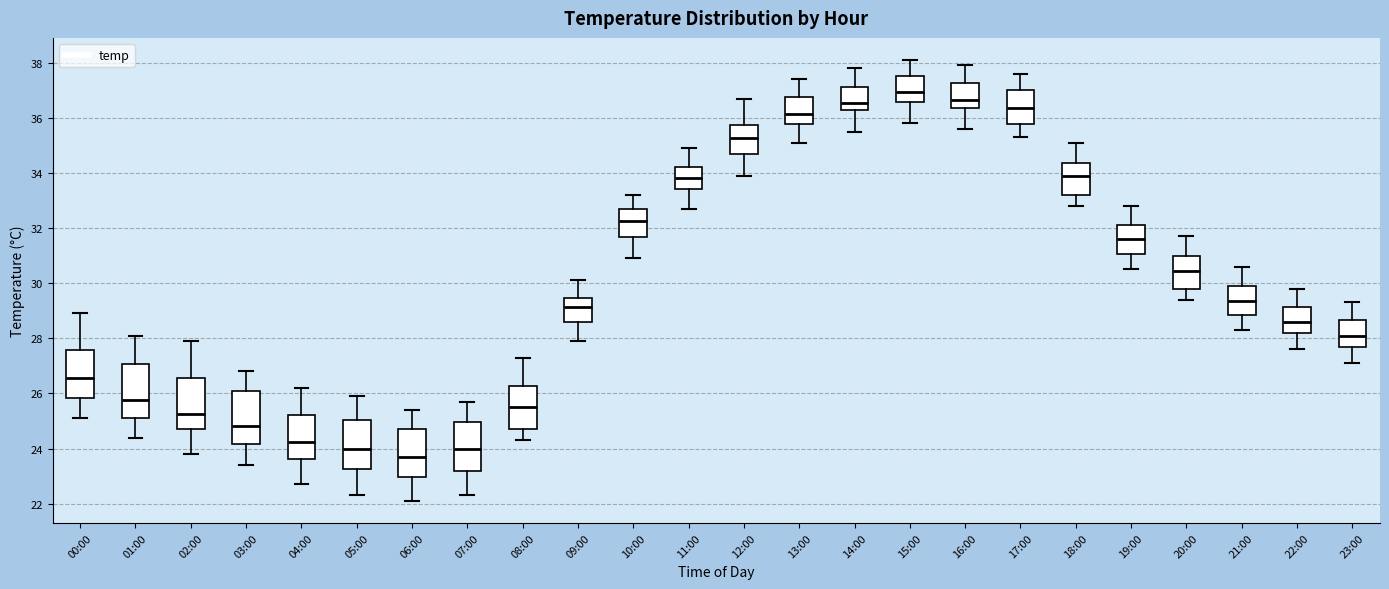

Which box has the lowest median line?

06:00